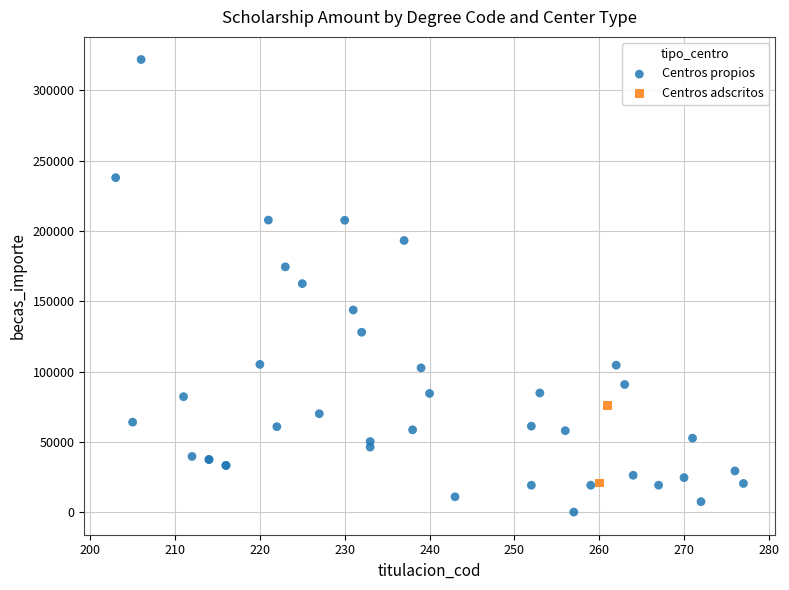

What are all the series names shown in the legend?

Centros propios, Centros adscritos